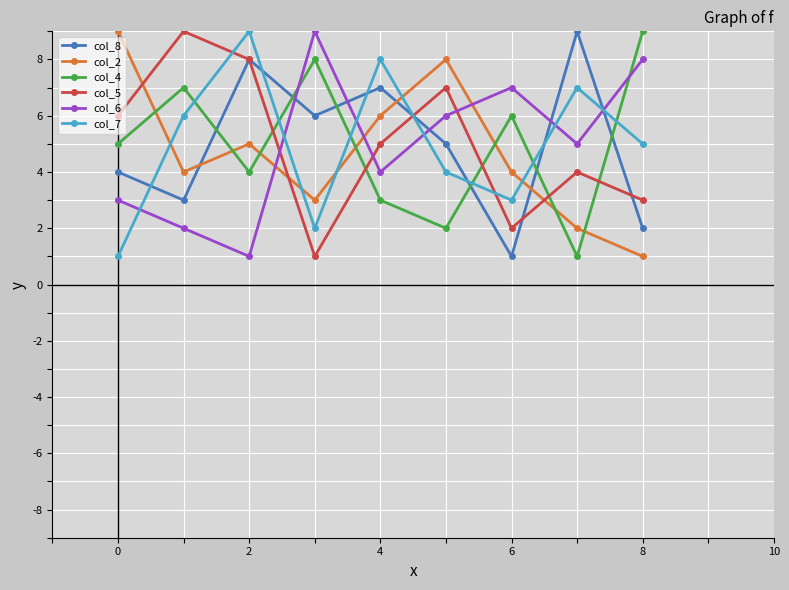

After their last crossing, which series has the higher values: col_7 or col_2?

col_7